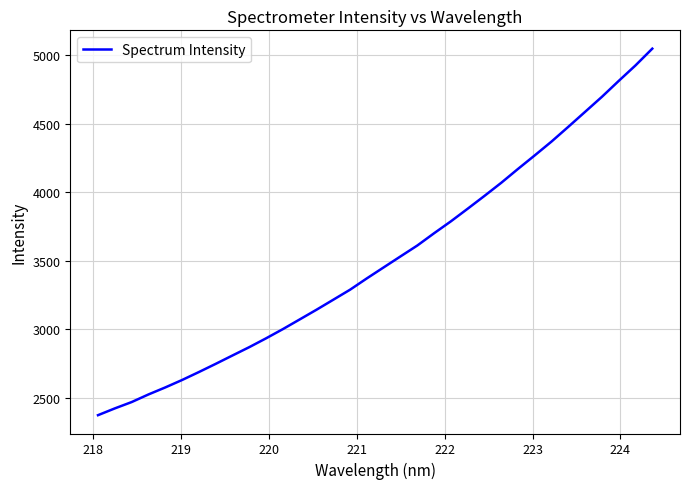

What is the greatest value displayed?

5047.6